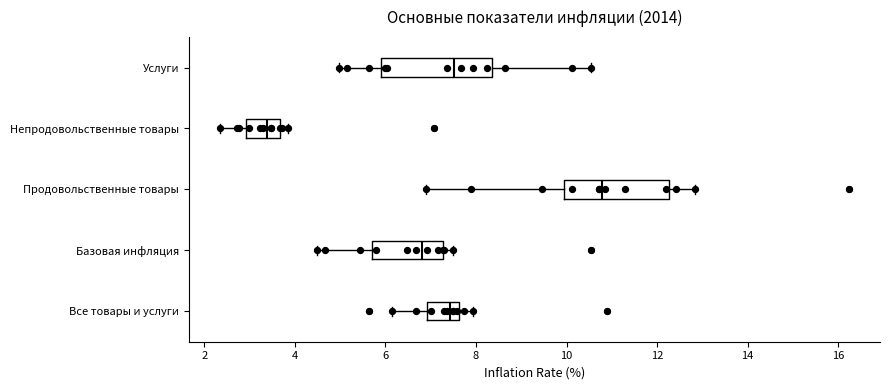

Reading bottom to top, read every box against the x-axis: the position of its median line, the range the box covers, and the ends of its whiskers. The values are not printed on the chart, so give them approximately, as read against the axis.

Все товары и услуги: median 7.4, box 7.0 to 7.6, whiskers 6.2 to 8.0
Базовая инфляция: median 6.8, box 5.8 to 7.2, whiskers 4.4 to 7.4
Продовольственные товары: median 10.8, box 10.0 to 12.2, whiskers 6.8 to 12.8
Непродовольственные товары: median 3.4, box 3.0 to 3.6, whiskers 2.4 to 3.8
Услуги: median 7.6, box 6.0 to 8.4, whiskers 5.0 to 10.6